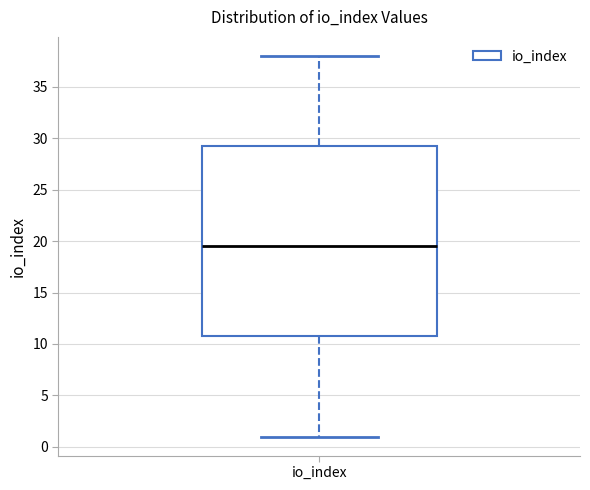

Transcribe this box plot: give where the median line is, the range the box spans, and where the two whiskers end, as read against the y-axis. The values are not printed on the chart, so give them approximately, as read against the axis.

median 19.5, box 11.0 to 29.5, whiskers 1.0 to 38.0